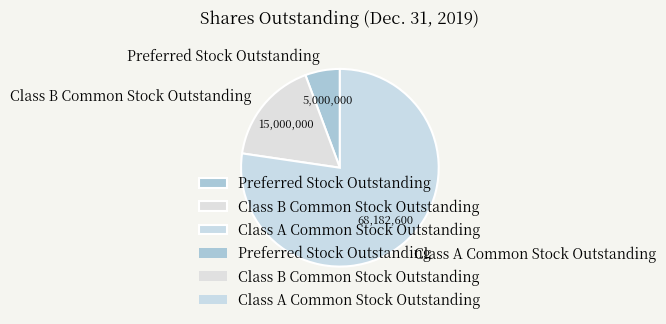

Which category has the smallest portion of the pie?

Preferred Stock Outstanding